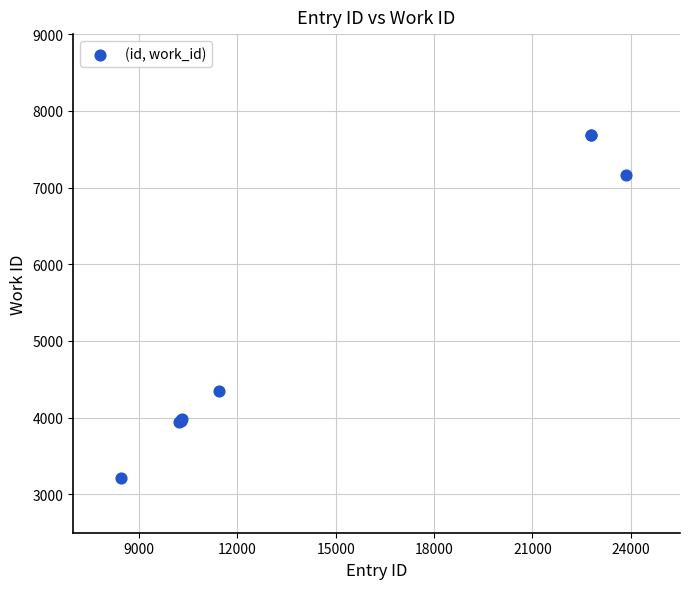

What Y value in the scatter plot is closest to 5448?

4353